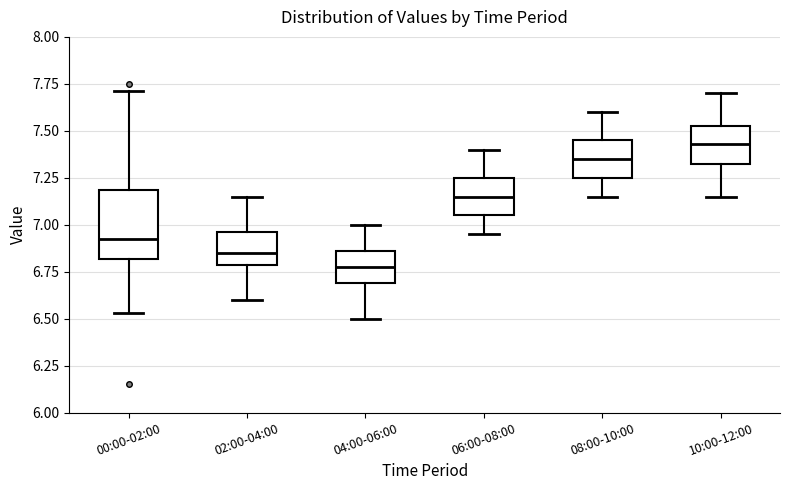

Where is the upper edge of the box for 06:00-08:00 on the y-axis? The values are not printed on the chart, so give them approximately, as read against the axis.

7.25